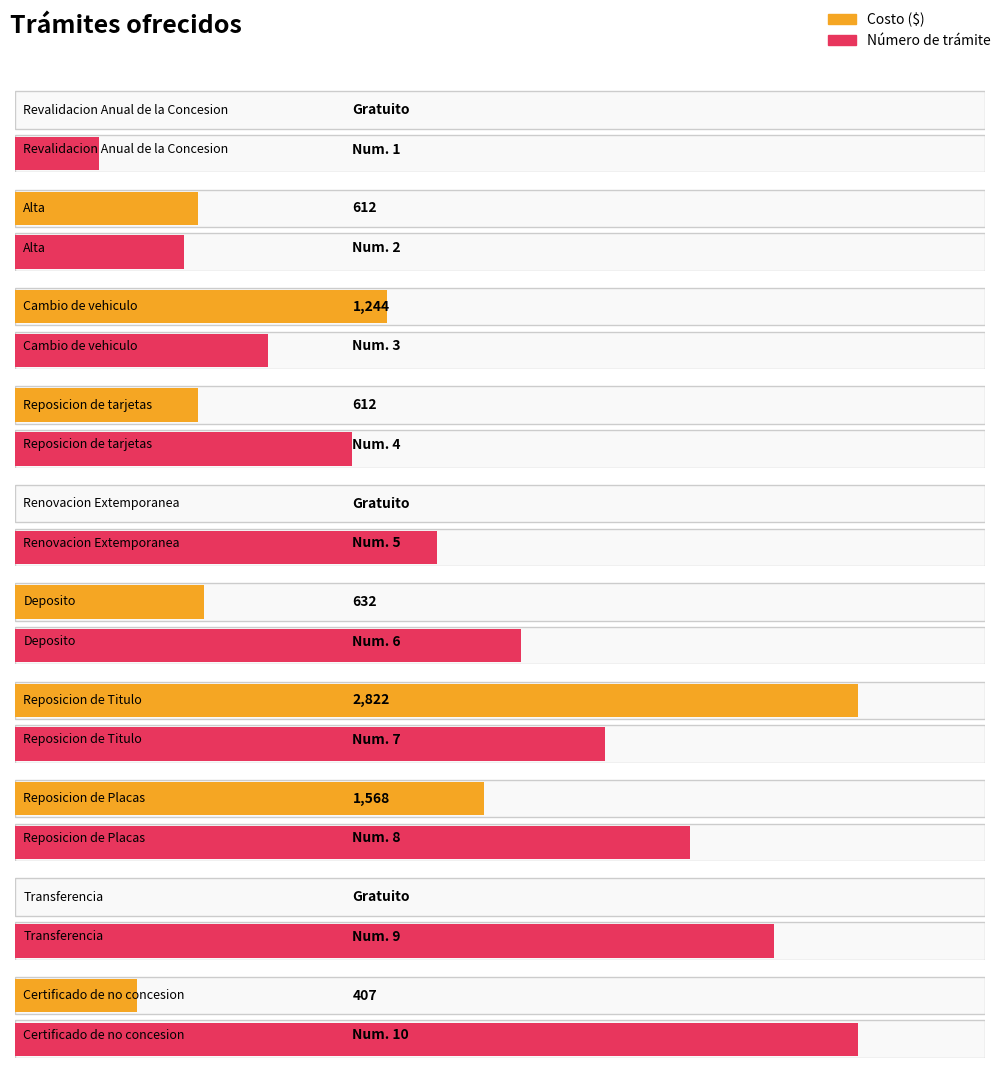

At which category does the chart reach its minimum across all series?

Revalidacion Anual de la Concesion